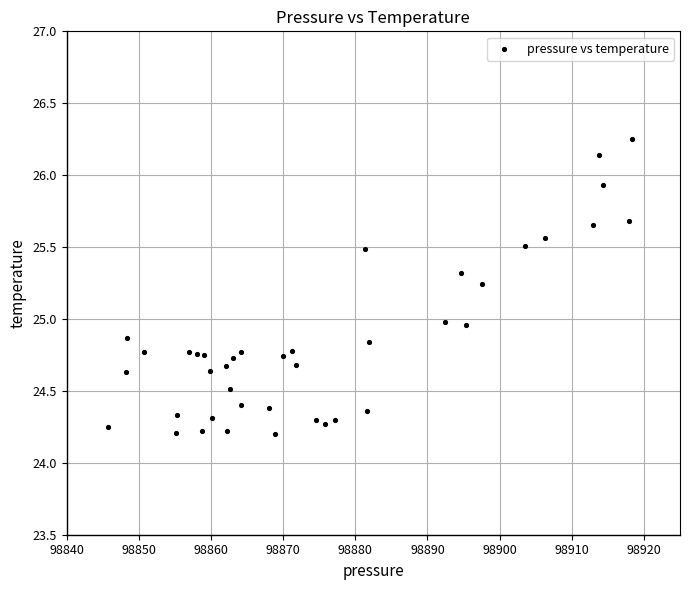

What is the range of X values (max minus min)?

72.7